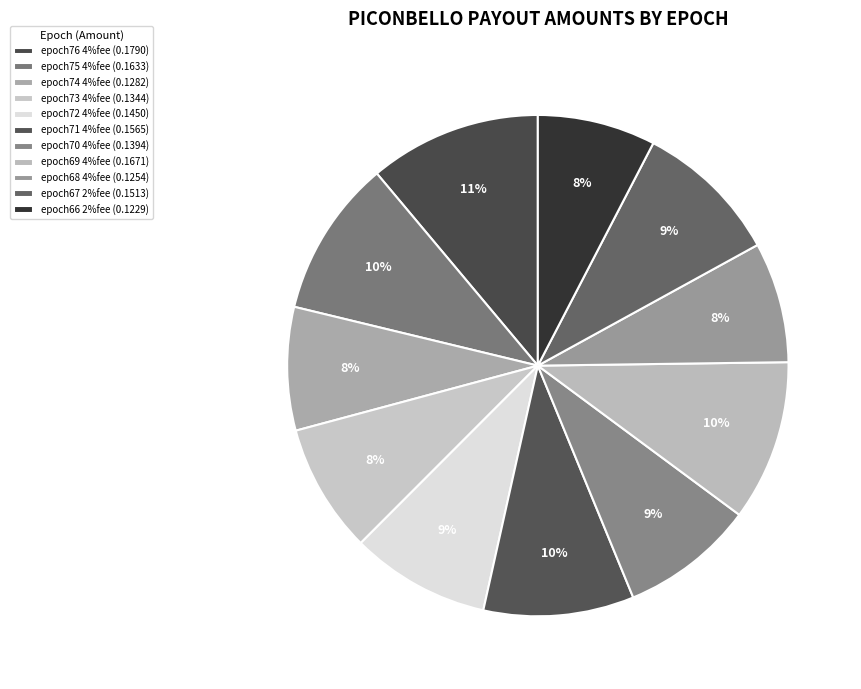

To the nearest percent, what portion does epoch72 4%fee represent?

9%